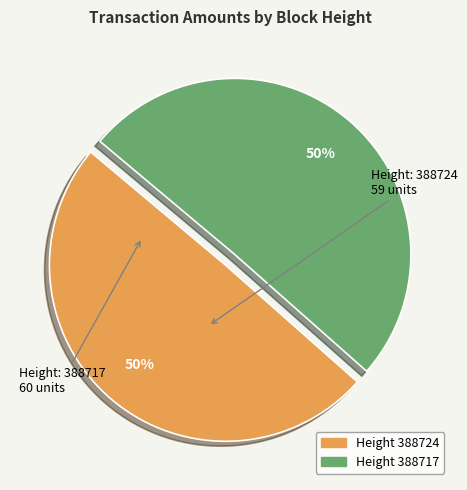

To the nearest percent, what is the average slice percentage?

50%